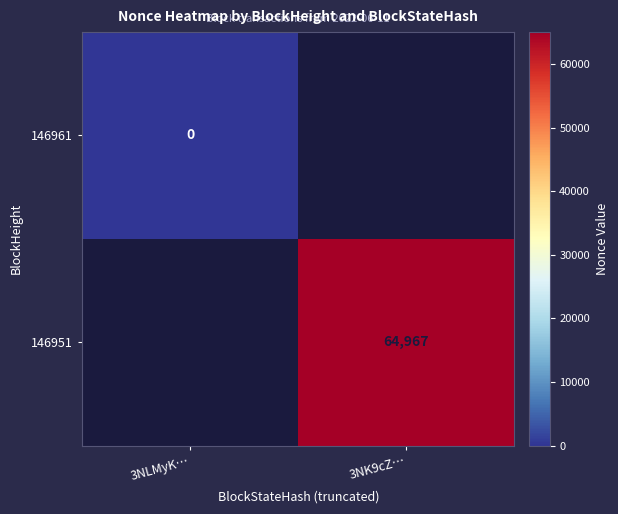

How many data points does each series have?

2